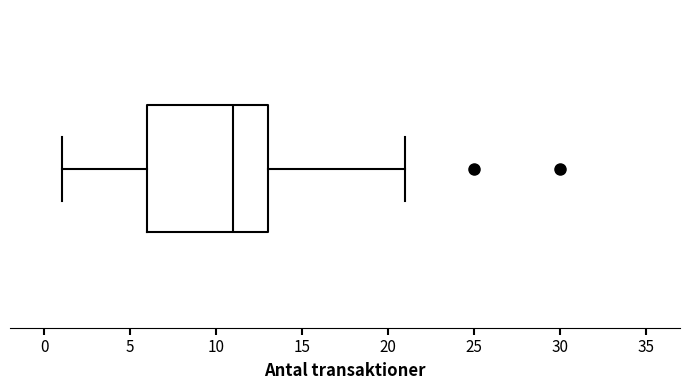

Read this box plot against the x-axis: the position of the median line, the range covered by the box, and the ends of both whiskers. The values are not printed on the chart, so give them approximately, as read against the axis.

median 11, box 6 to 13, whiskers 1 to 21